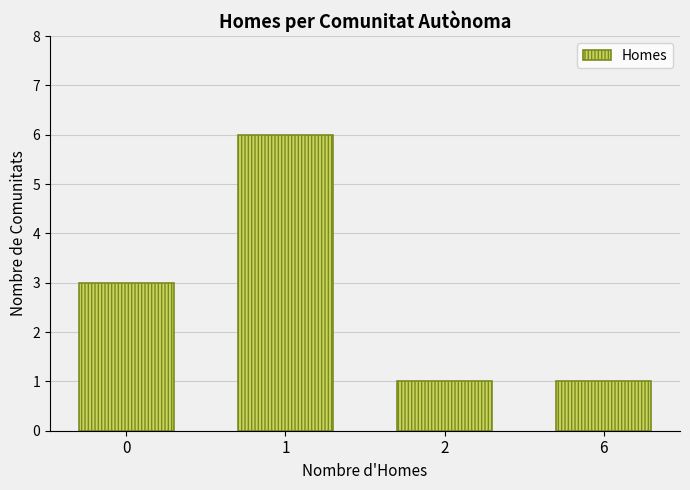

Reading left to right, transcribe all the data shown in this chart.

3	6	1	1